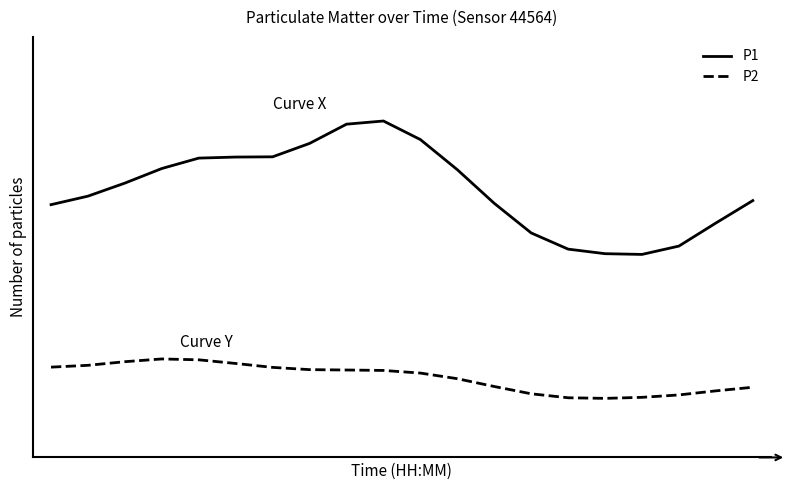

What are all the series names shown in the legend?

P1, P2